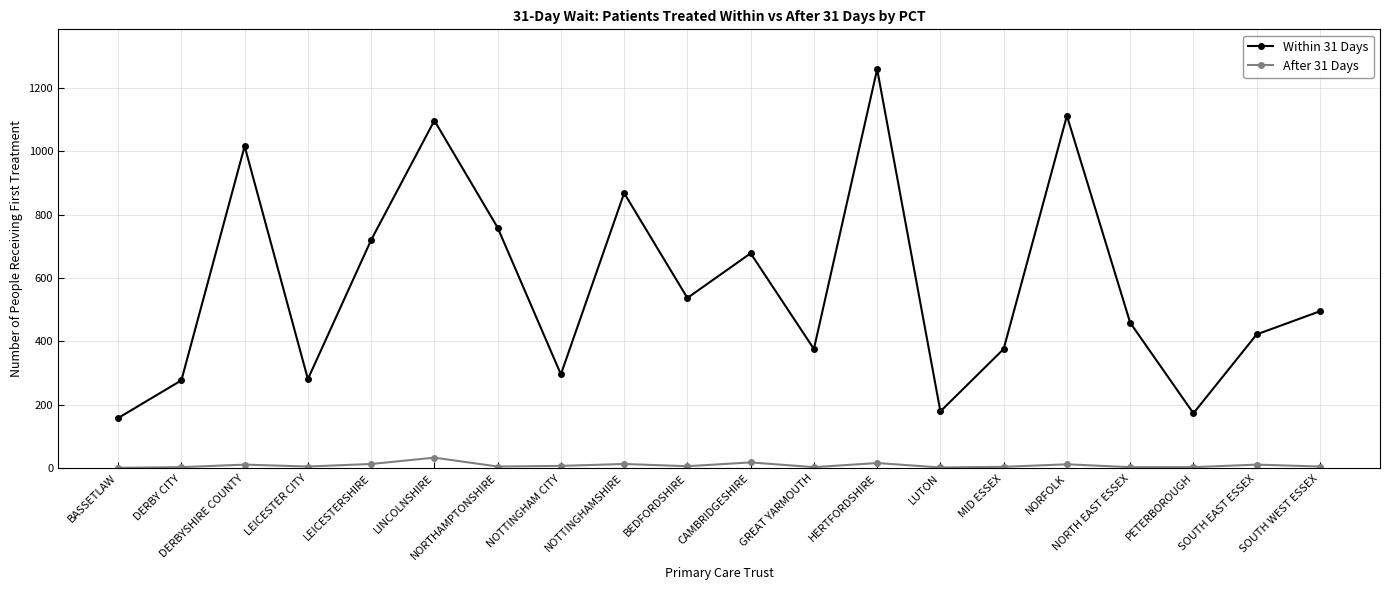

List the series in order of their peak value, highest first.

Within 31 Days, After 31 Days